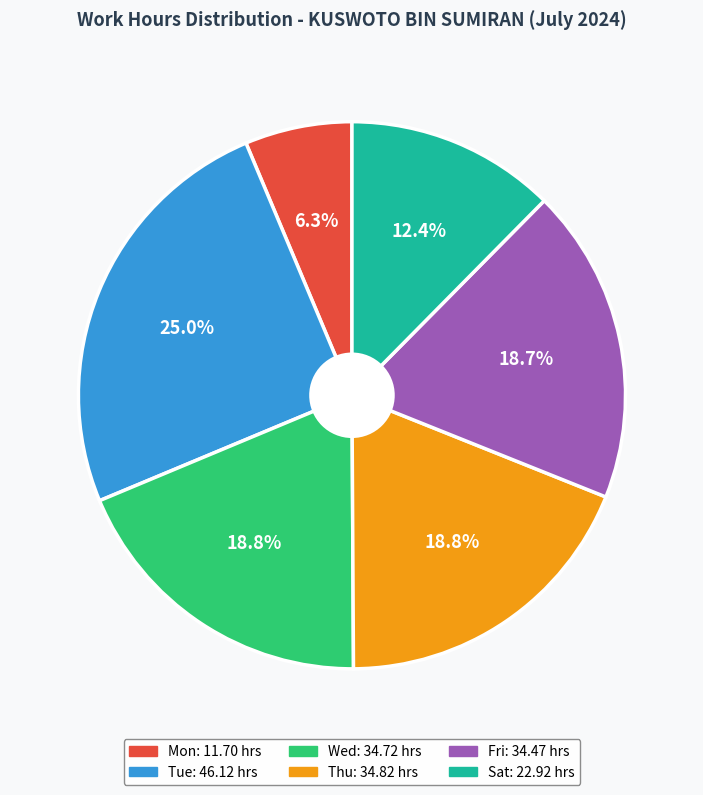

Does any single category account for the majority?

No